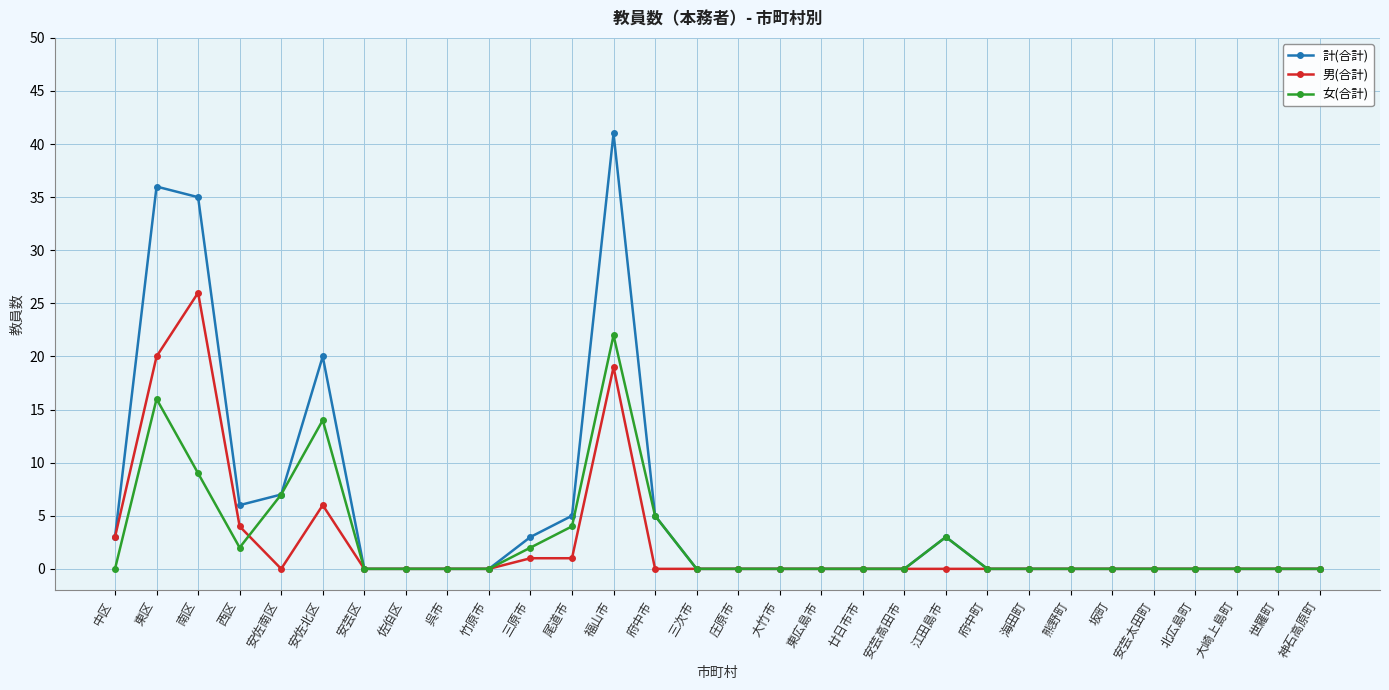

What are all the series names shown in the legend?

計(合計), 男(合計), 女(合計)